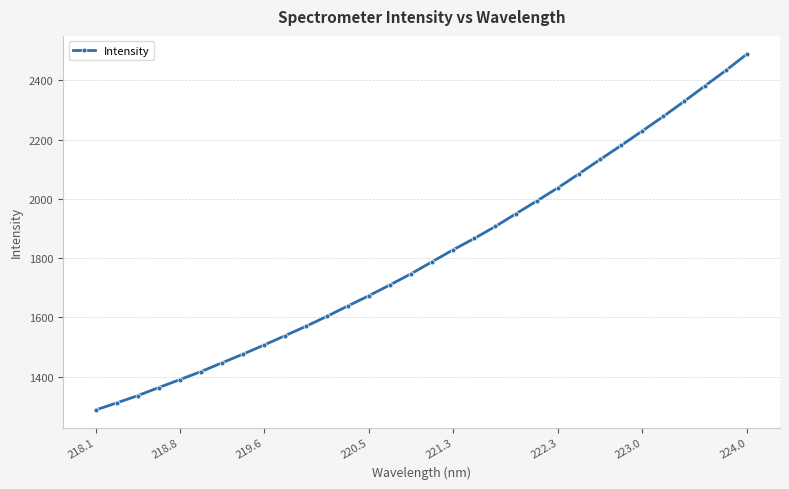

What is the value of the 19th point from the left?

1866.3